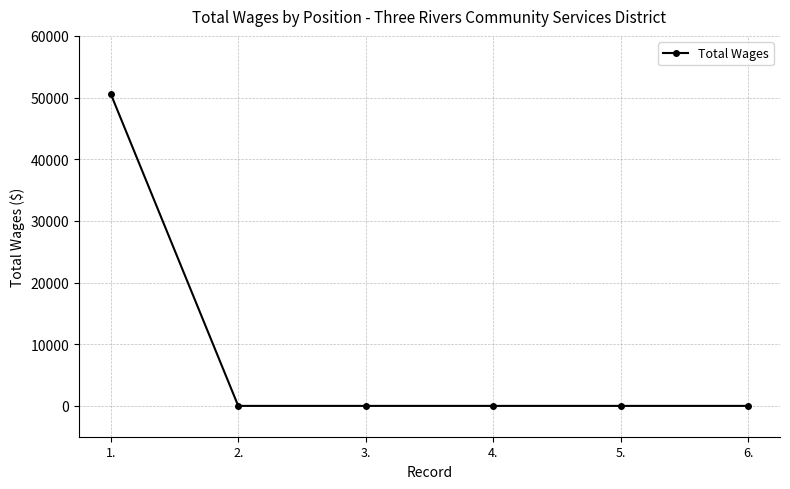

What is the sum of all values?

50602